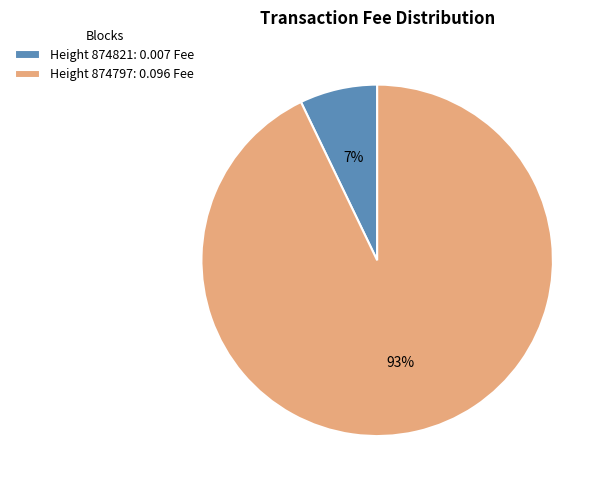

Is the sum of Height 874797: 0.096 Fee and Height 874821: 0.007 Fee greater than half?

Yes